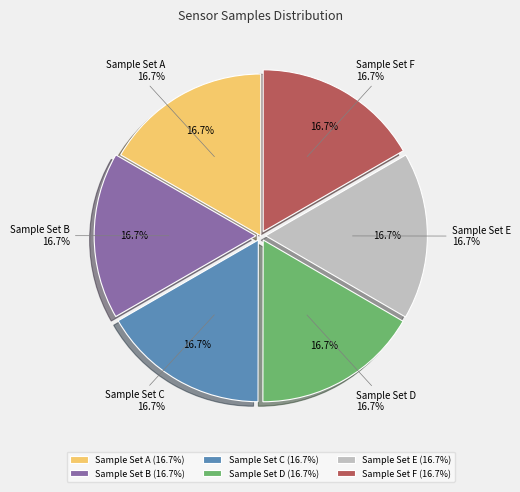

Approximately how many times larger is the value at 28 compared to 28?

1.0